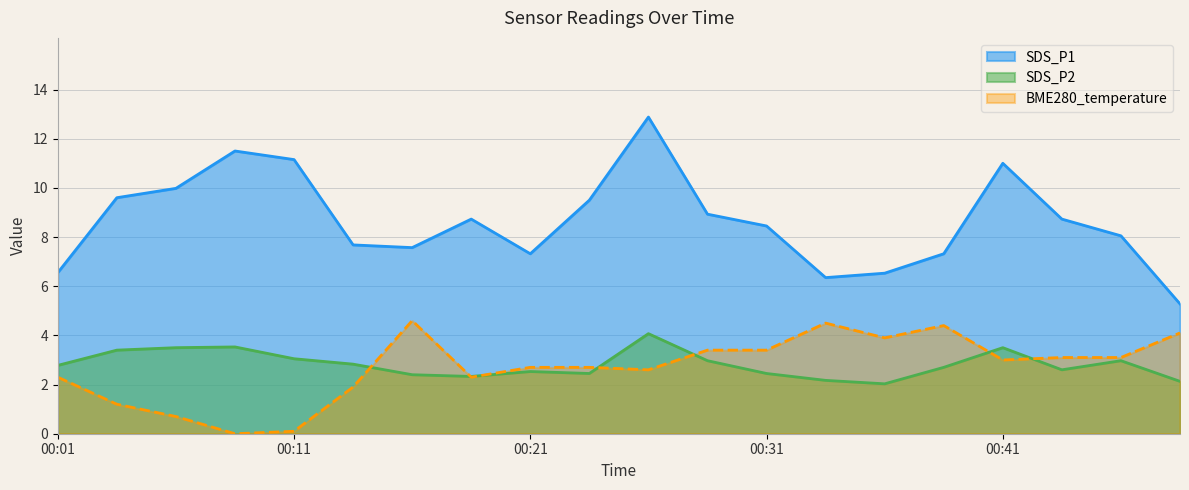

Rank the series at 00:14 from highest to lowest value.

SDS_P1, SDS_P2, BME280_temperature